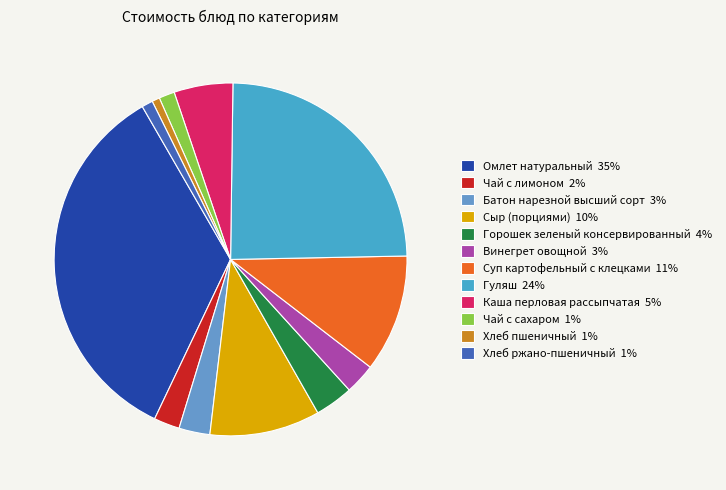

How many segments does this pie chart have?

12